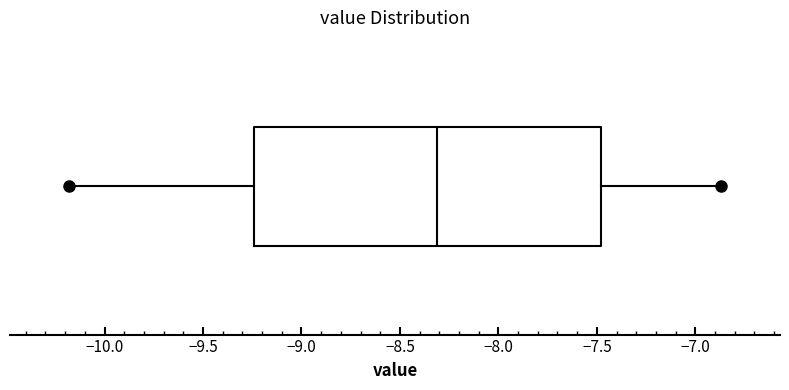

Where is the right edge of the box on the x-axis? The values are not printed on the chart, so give them approximately, as read against the axis.

-7.50